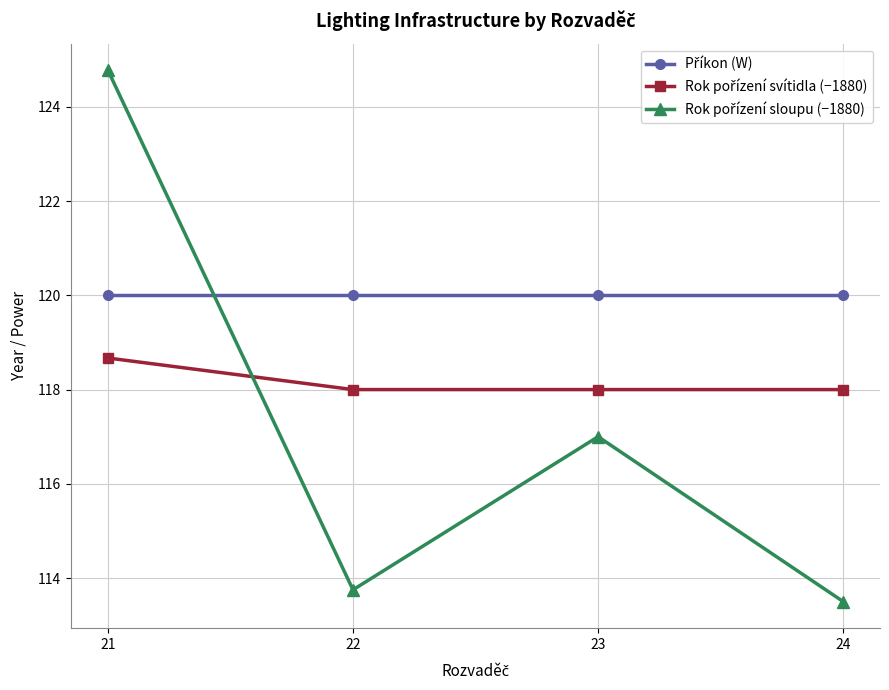

What is the difference between the highest and lowest values at 23?

3.0